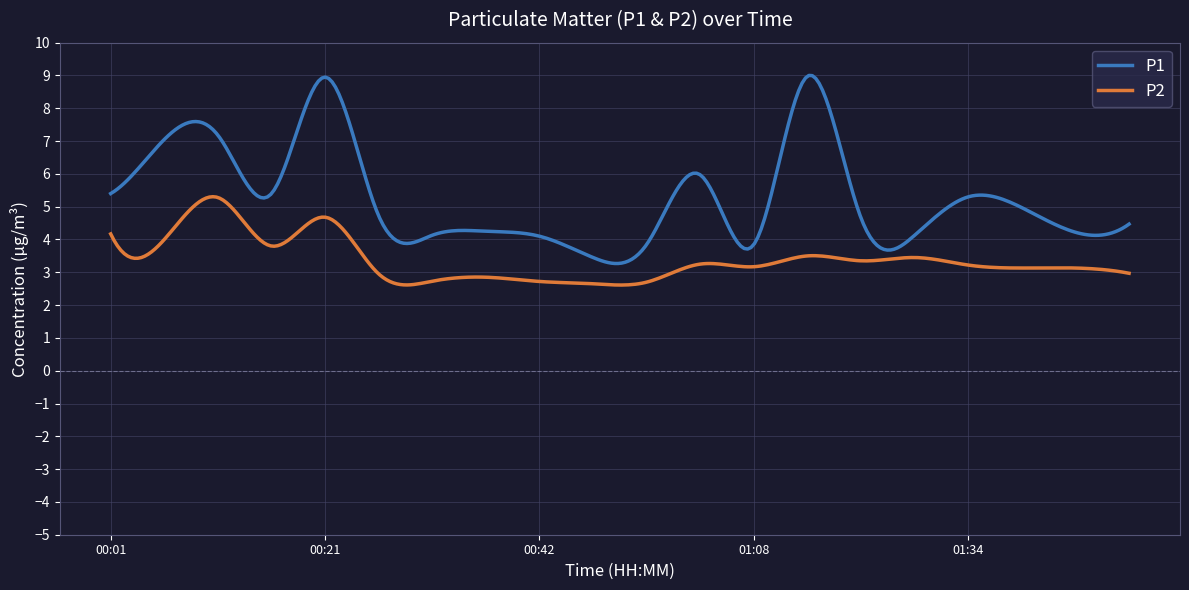

List the series in order of their overall mean, highest first.

P1, P2